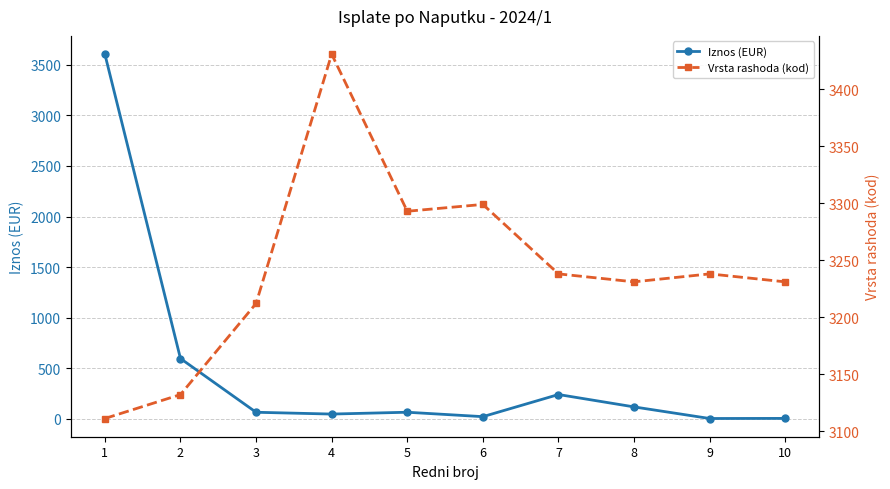

After their last crossing, which series has the higher values: Iznos (EUR) or Vrsta rashoda (kod)?

Vrsta rashoda (kod)